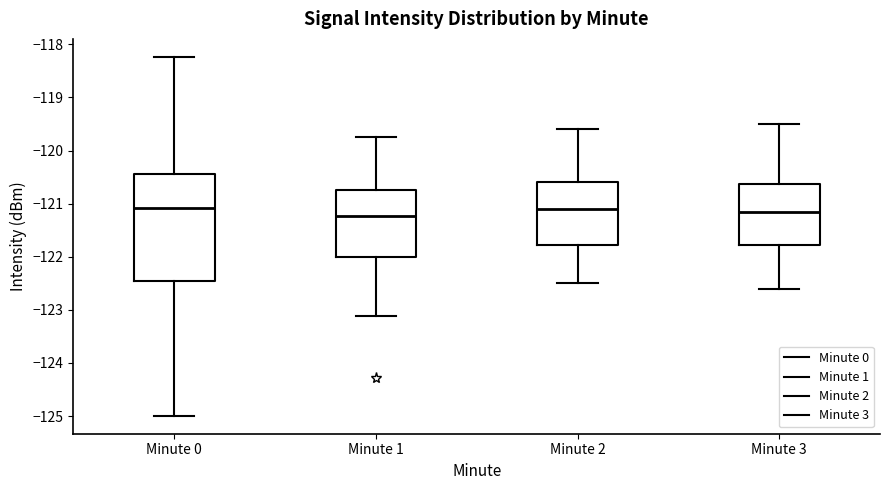

Reading left to right, read every box against the y-axis: the position of its median line, the range the box covers, and the ends of its whiskers. The values are not printed on the chart, so give them approximately, as read against the axis.

Minute 0: median -121.1, box -122.5 to -120.4, whiskers -125.0 to -118.2
Minute 1: median -121.2, box -122.0 to -120.7, whiskers -123.1 to -119.7
Minute 2: median -121.1, box -121.8 to -120.6, whiskers -122.5 to -119.6
Minute 3: median -121.1, box -121.8 to -120.6, whiskers -122.6 to -119.5